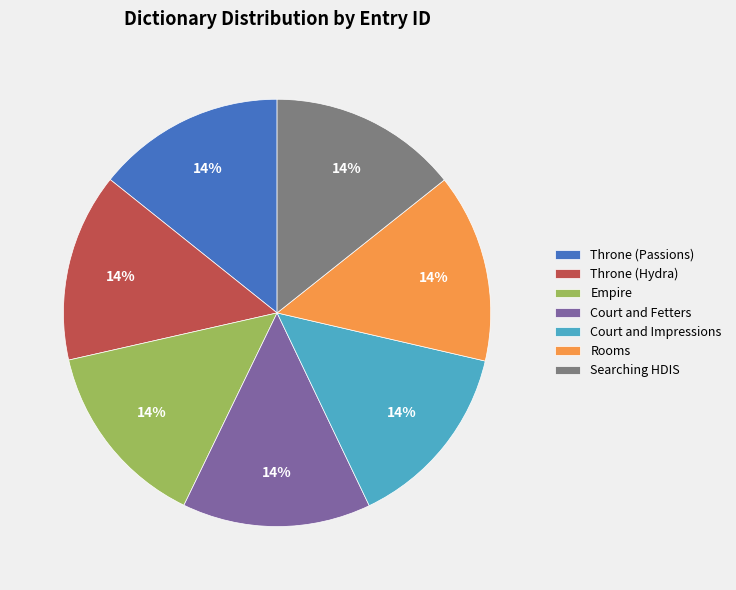

Does Empire account for over 50% of the chart?

No